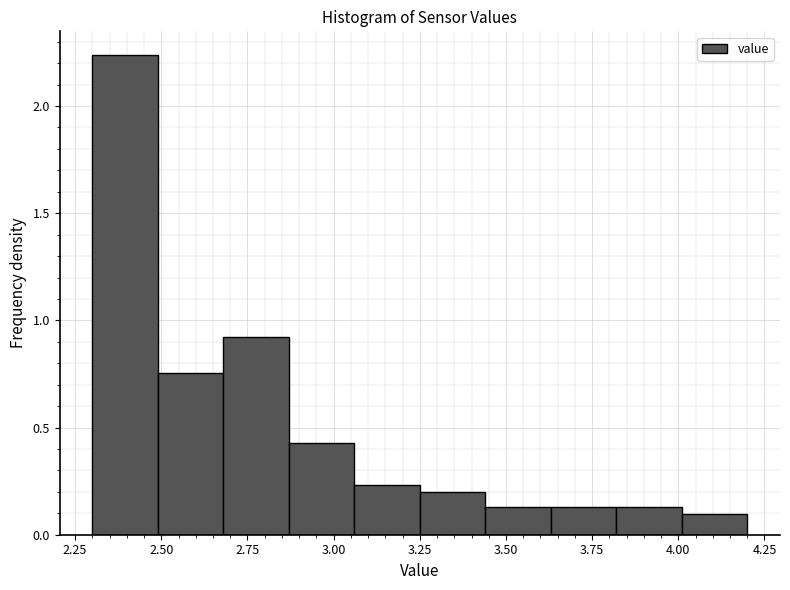

Around what value on the x-axis is the tallest bar? Give the approximate position of its centre, as read against the axis.

2.40